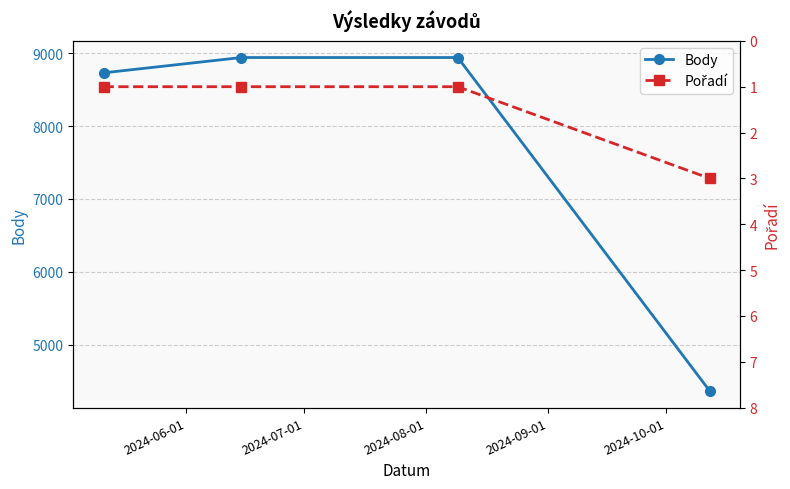

What is the highest value of the Body series?

8940